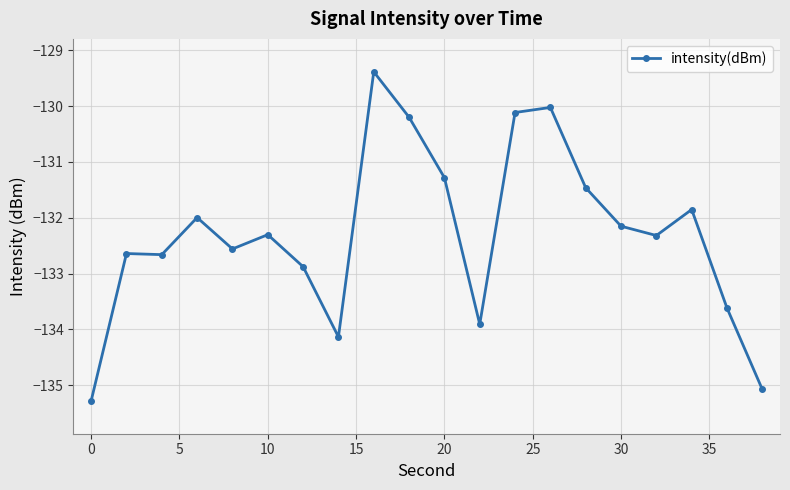

What is the value of the 13th point from the left?

-130.1